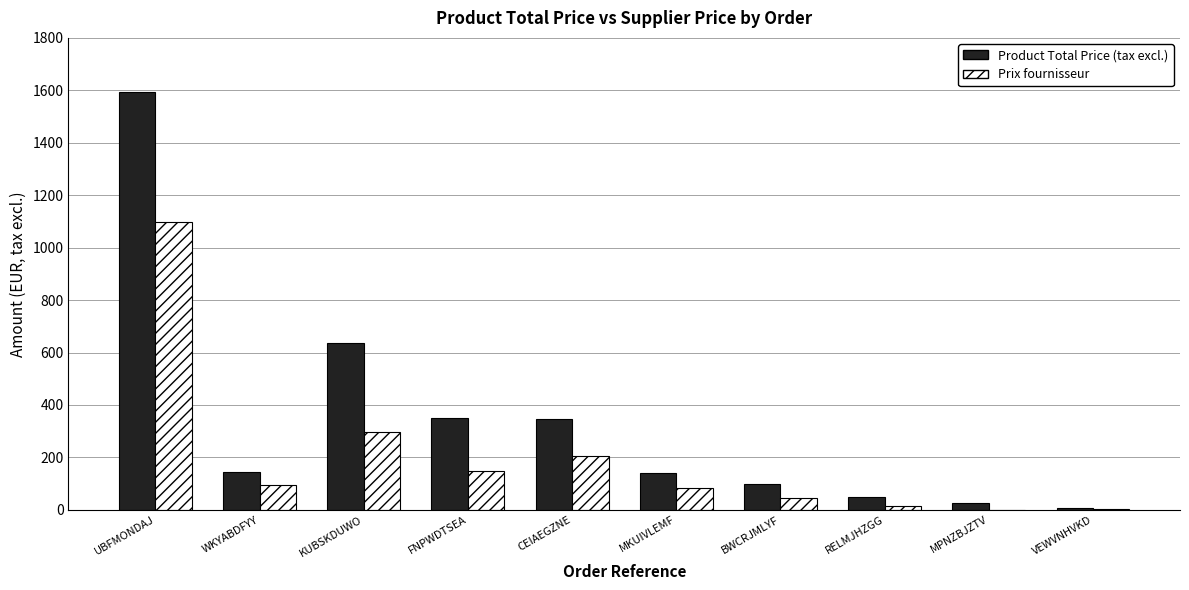

Which series changed the most between FNPWDTSEA and VEWVNHVKD?

Product Total Price (tax excl.)